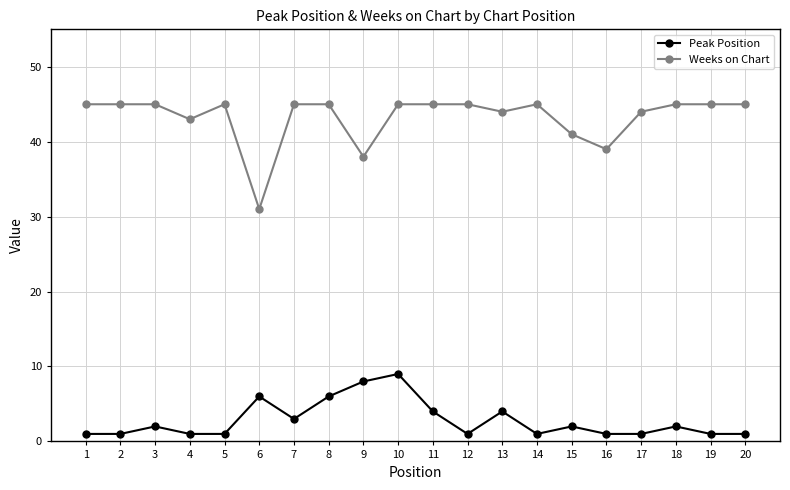

Rank the series at 20 from lowest to highest value.

Peak Position, Weeks on Chart